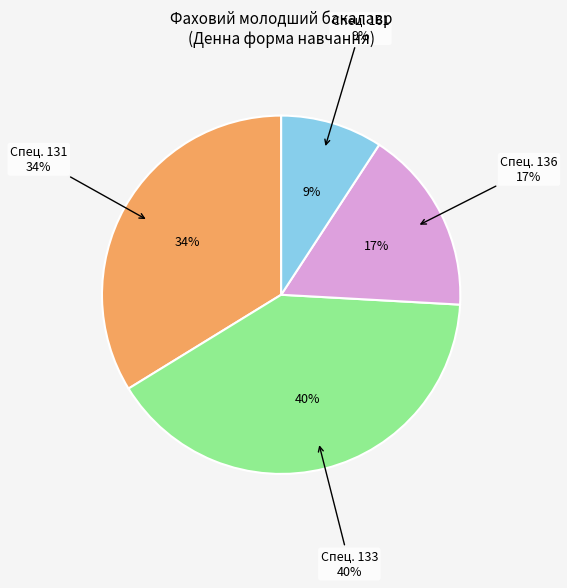

What percentage is the 161 slice, to the nearest percent?

9%